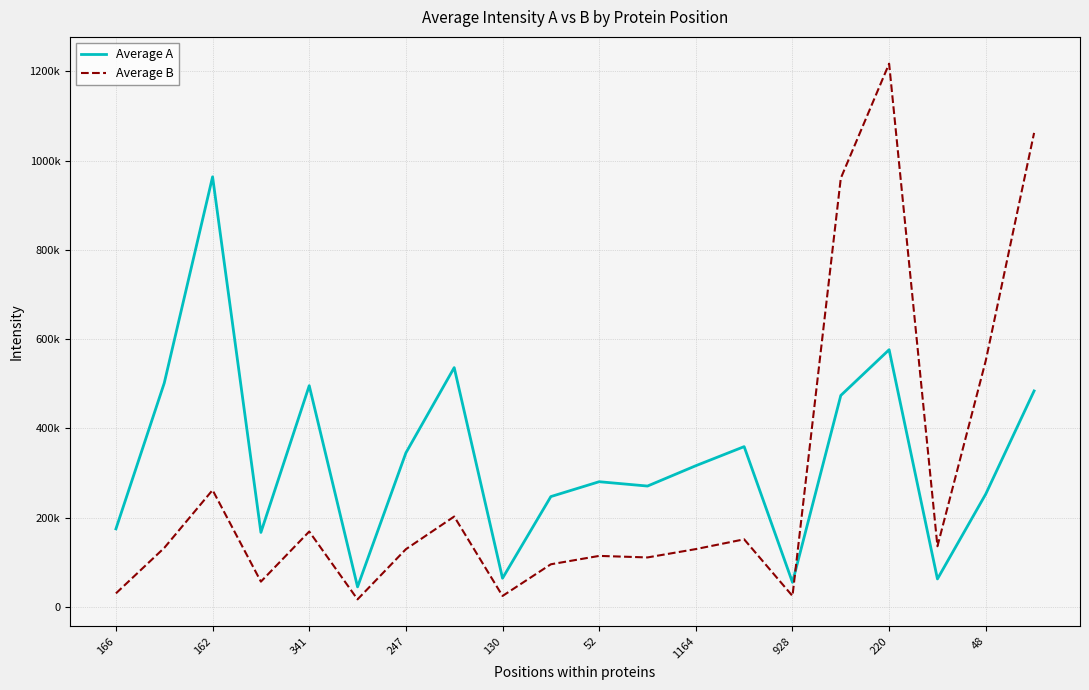

What is the sum of all Average A values?

6669060.2